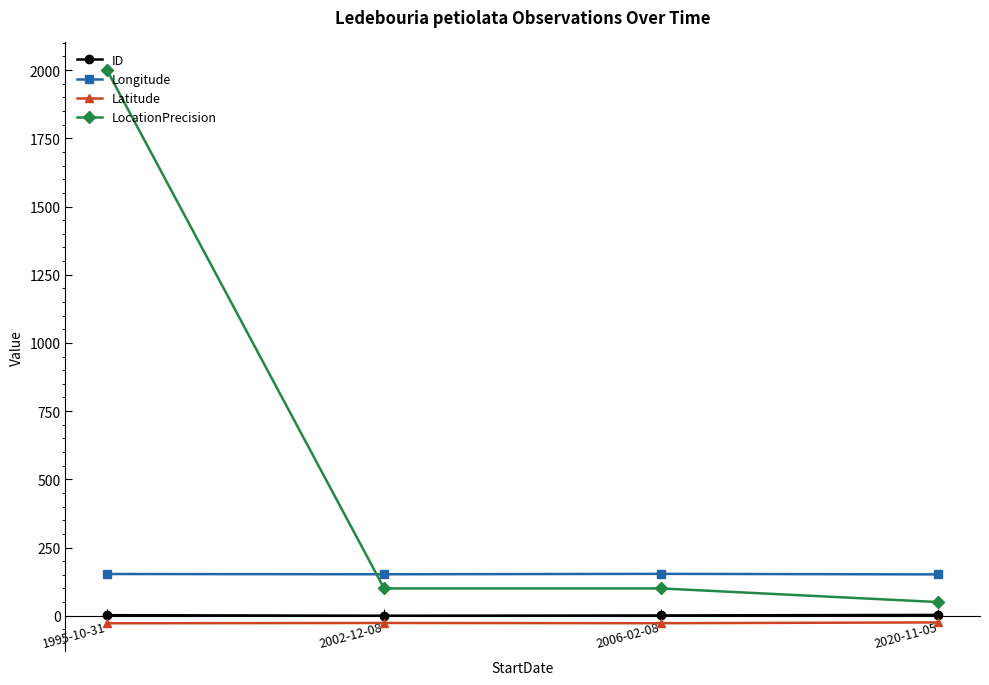

True or false: ID has more than 1 points higher than both neighbors.

False